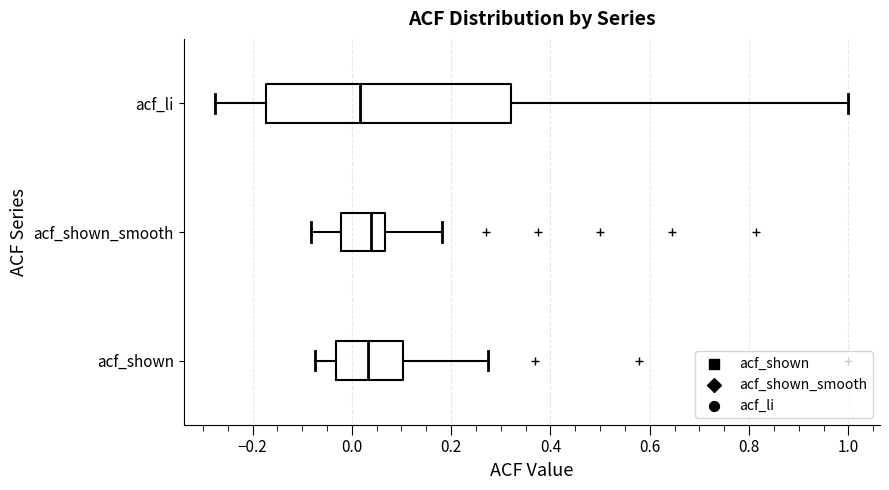

Comparing the boxes themselves (not the whiskers), which one is the widest?

acf_li